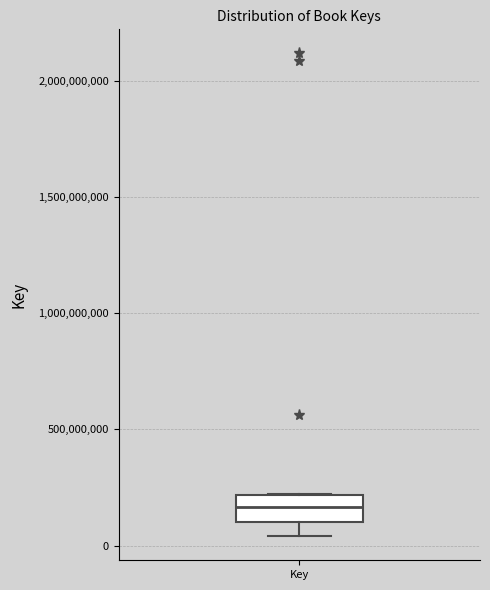

Transcribe this box plot: give where the median line is, the range the box spans, and where the two whiskers end, as read against the y-axis. The values are not printed on the chart, so give them approximately, as read against the axis.

median 150000000, box 100000000 to 200000000, whiskers 50000000 to 200000000